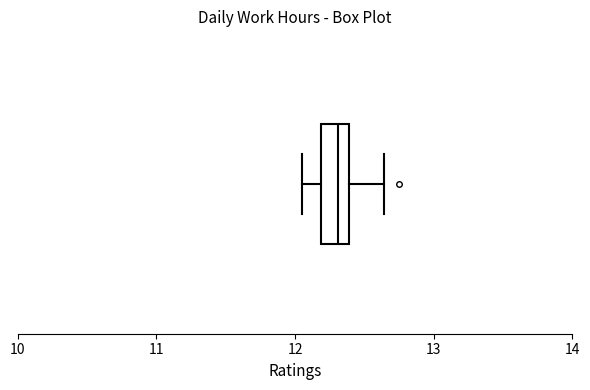

Transcribe this box plot: give where the median line is, the range the box spans, and where the two whiskers end, as read against the x-axis. The values are not printed on the chart, so give them approximately, as read against the axis.

median 12.3, box 12.2 to 12.4, whiskers 12.1 to 12.6